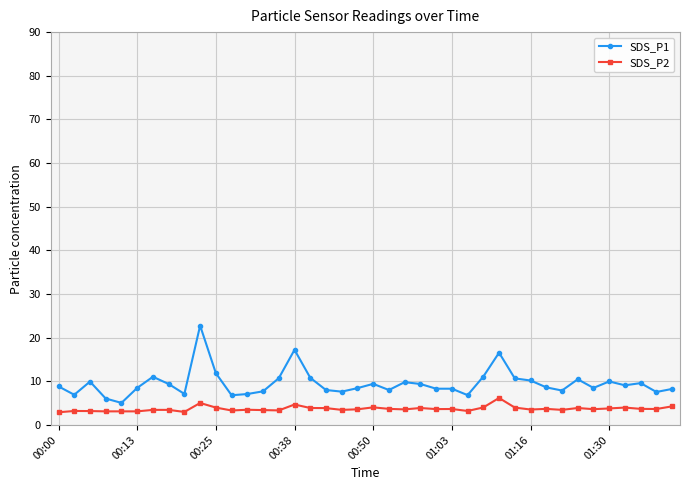

True or false: SDS_P2 and SDS_P1 cross at least once.

False